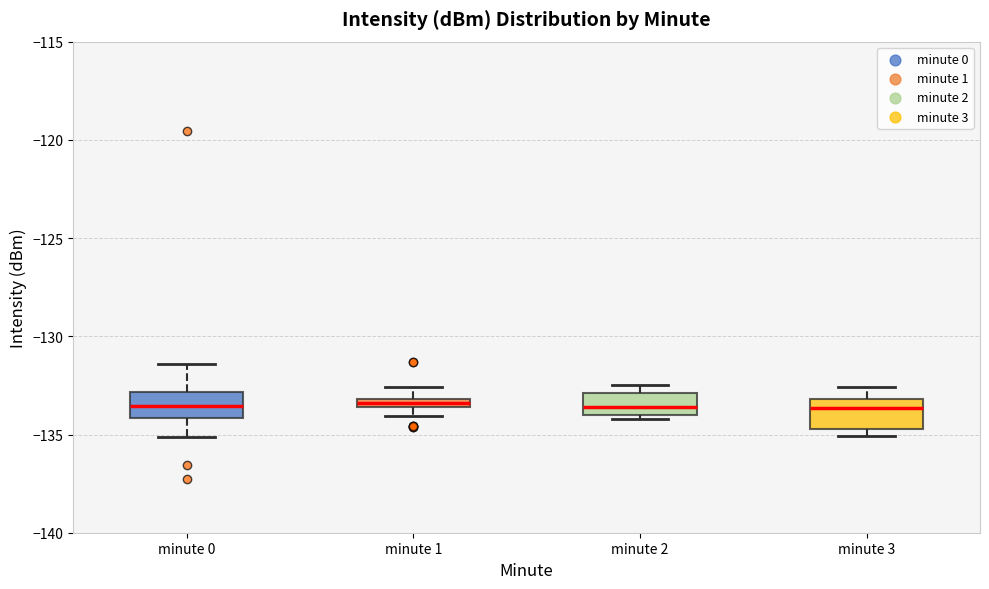

Where does the median line of the box for minute 3 sit on the y-axis? The values are not printed on the chart, so give them approximately, as read against the axis.

-133.5